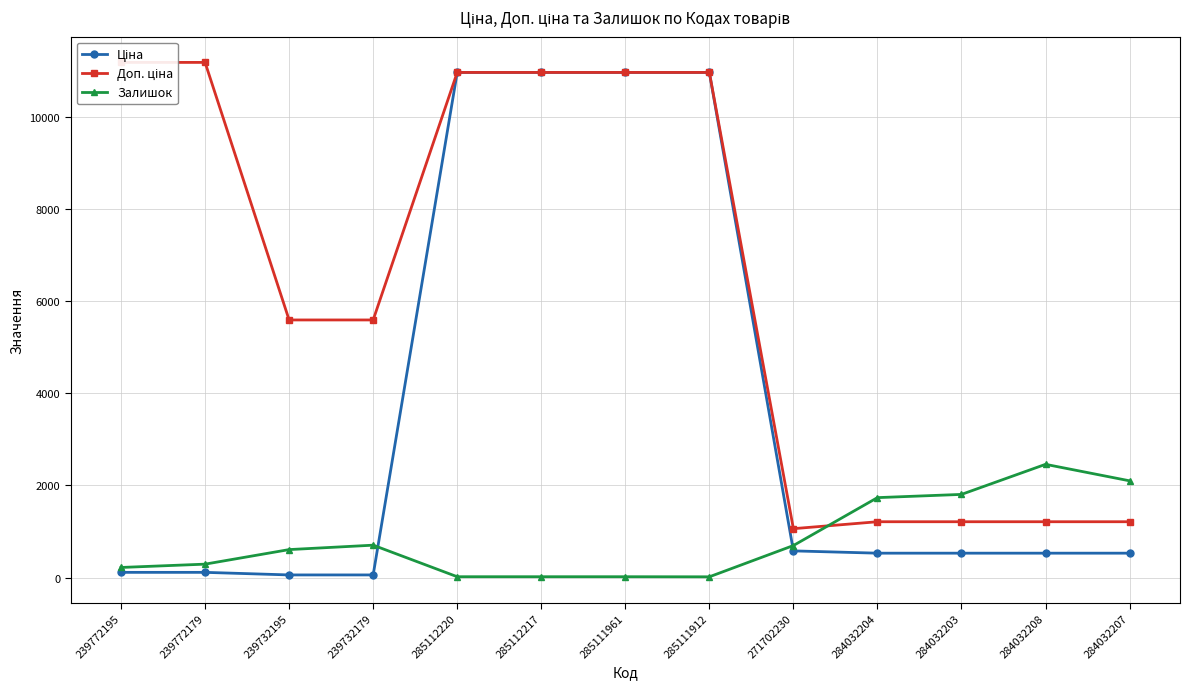

What is the value of the Залишок point at the 10th from the left?

1734.0